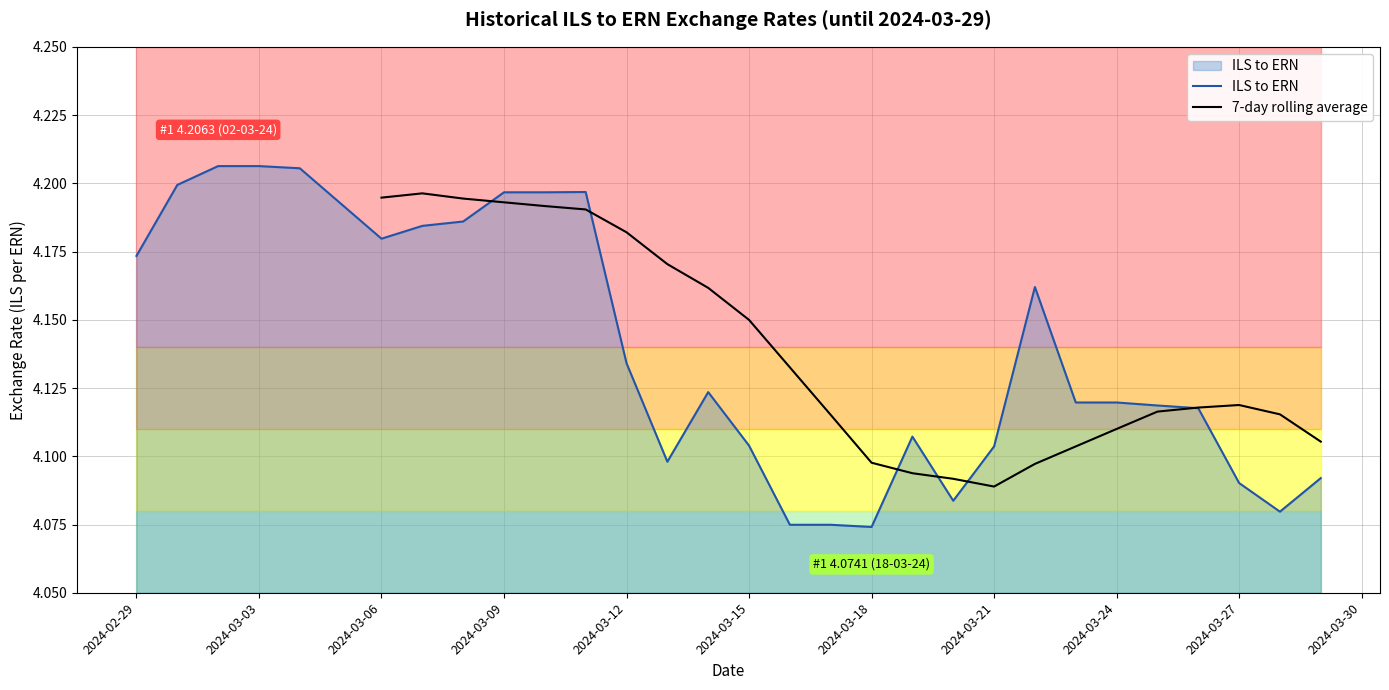

The value at 17-03-24 is 4.1. True or false?

True